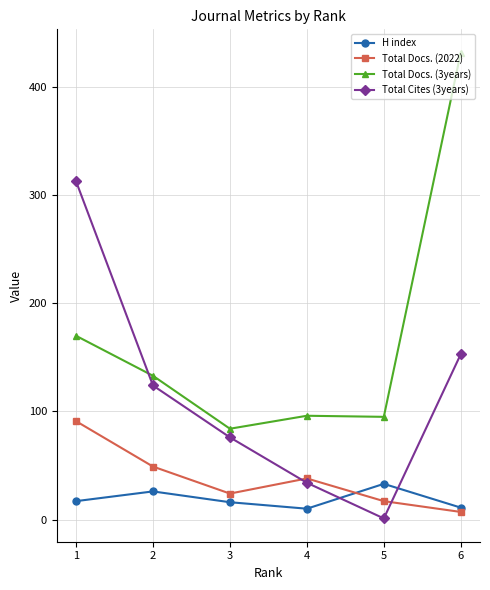

How many interior local valleys does the H index series have?

1